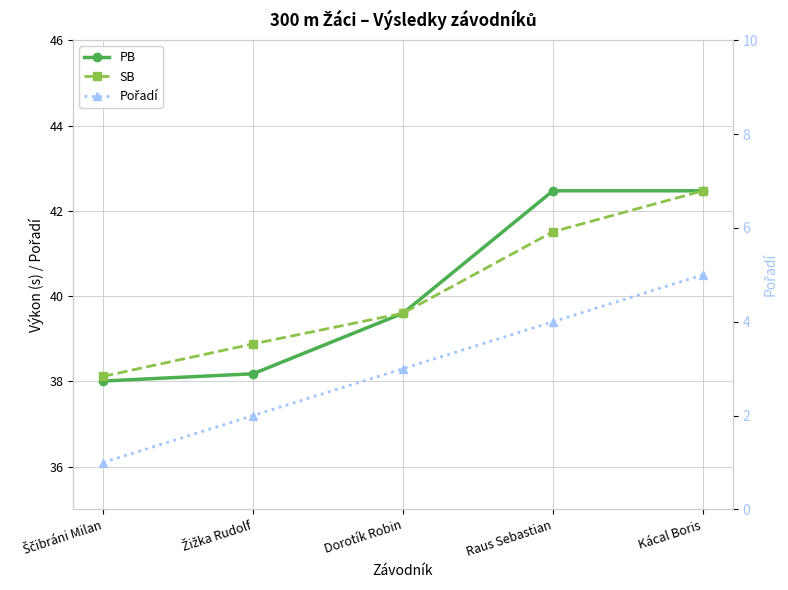

What is the sum of all Pořadí values?

15.0